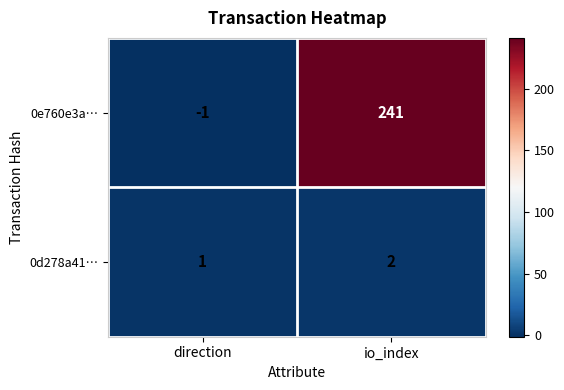

Is it true that 0e760e3a… equals 338 at io_index?

False